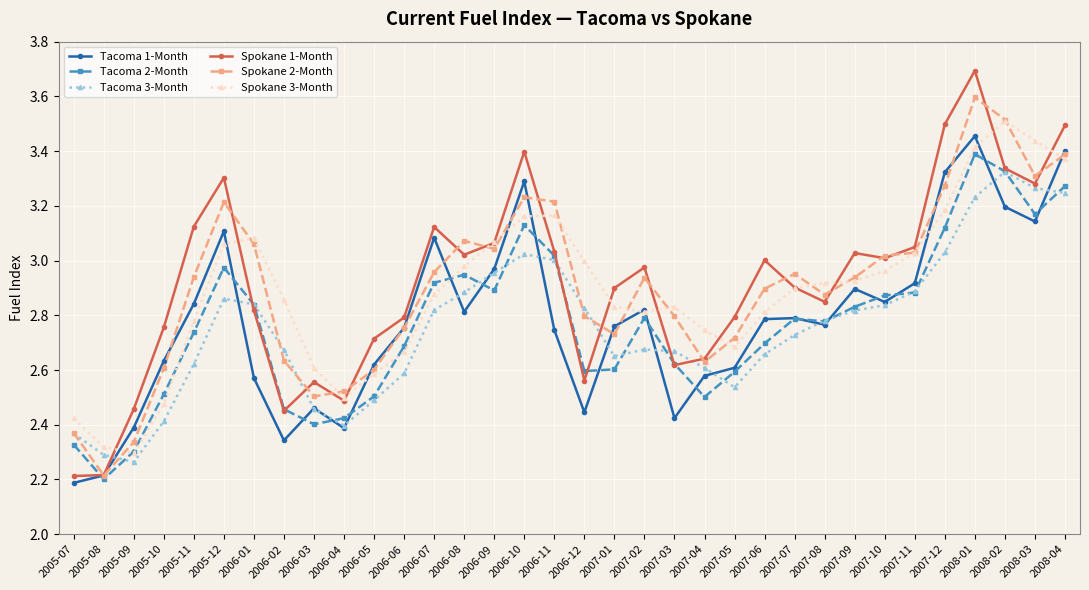

At which label is Spokane 2-Month closest to 2?

2005-08